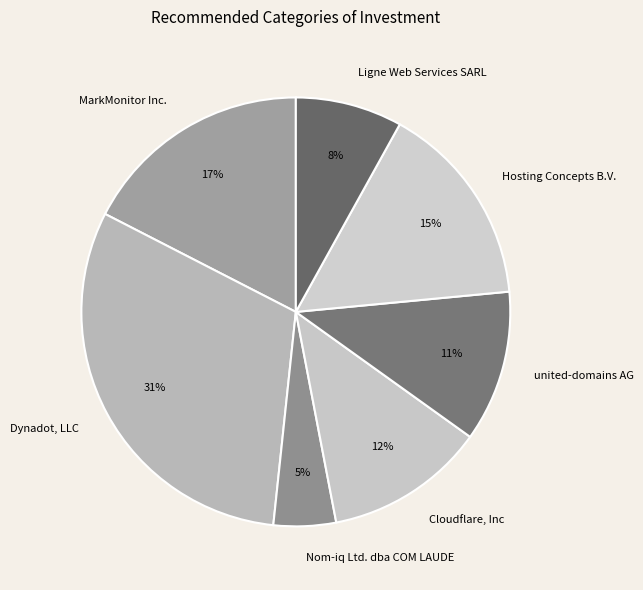

Which category has the biggest portion of the pie?

Dynadot, LLC